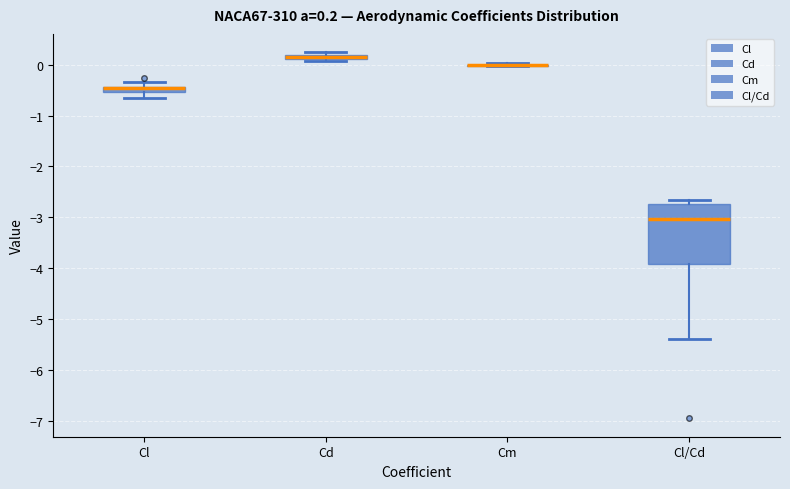

Comparing the boxes themselves (not the whiskers), which one is the tallest?

Cl/Cd